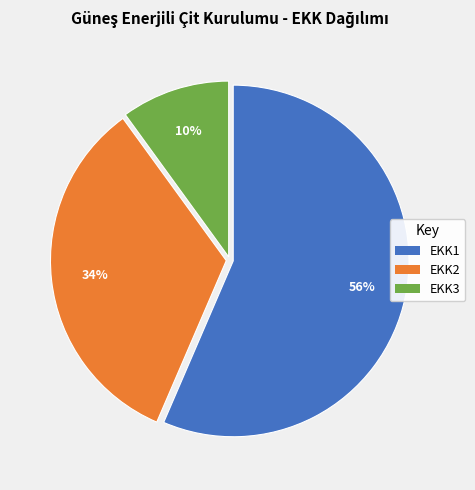

How many segments does this pie chart have?

3